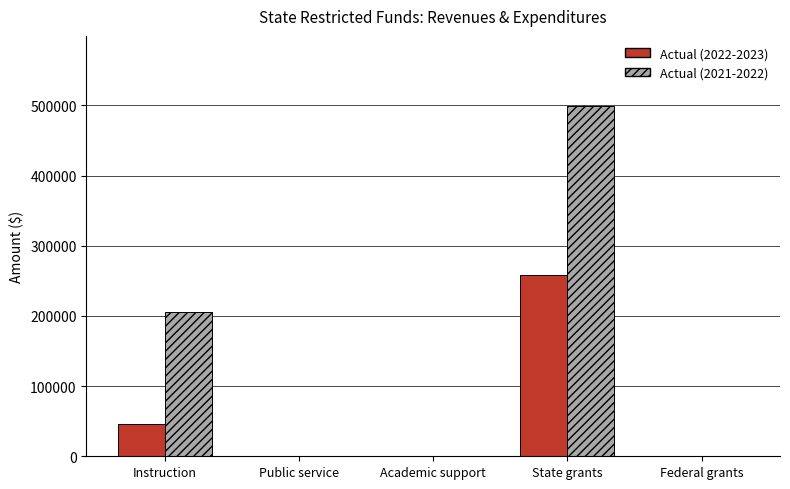

Between Instruction and Public service, which series saw the biggest shift?

Actual (2021-2022)